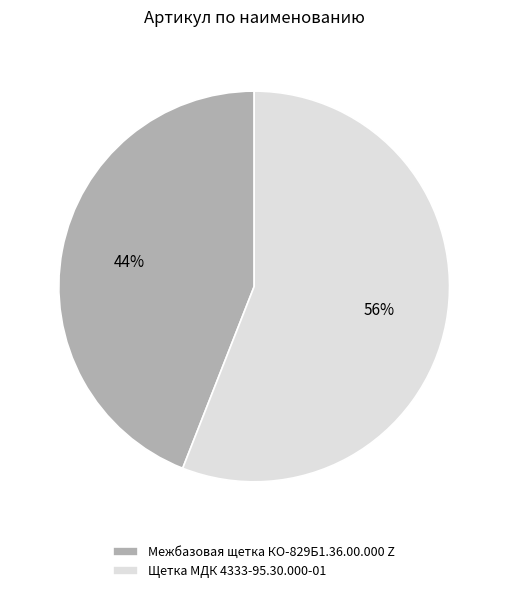

Rank the categories by value from highest to lowest.

Щетка МДК 4333-95.30.000-01, Межбазовая щетка КО-829Б1.36.00.000 Z